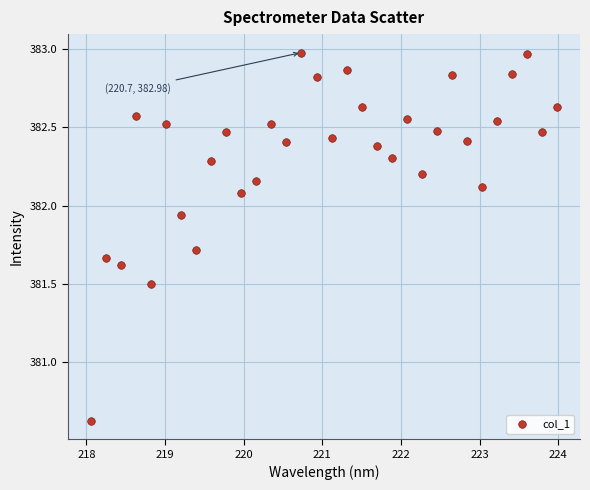

What is the range of X values (max minus min)?

5.9